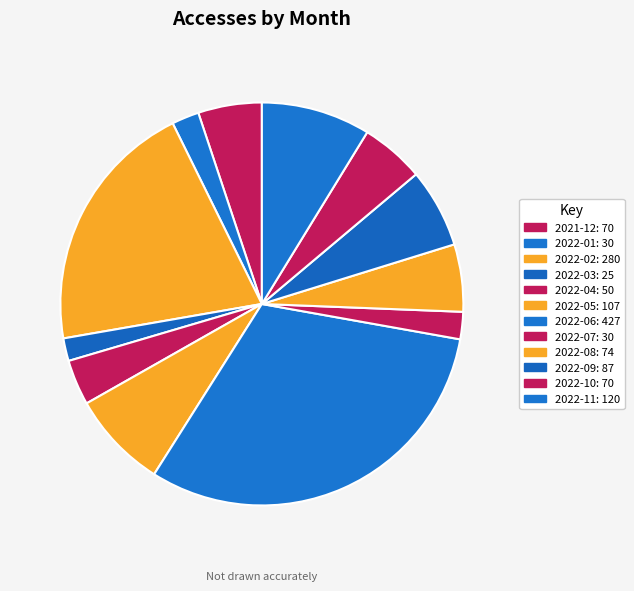

How many slices are in this pie chart?

12